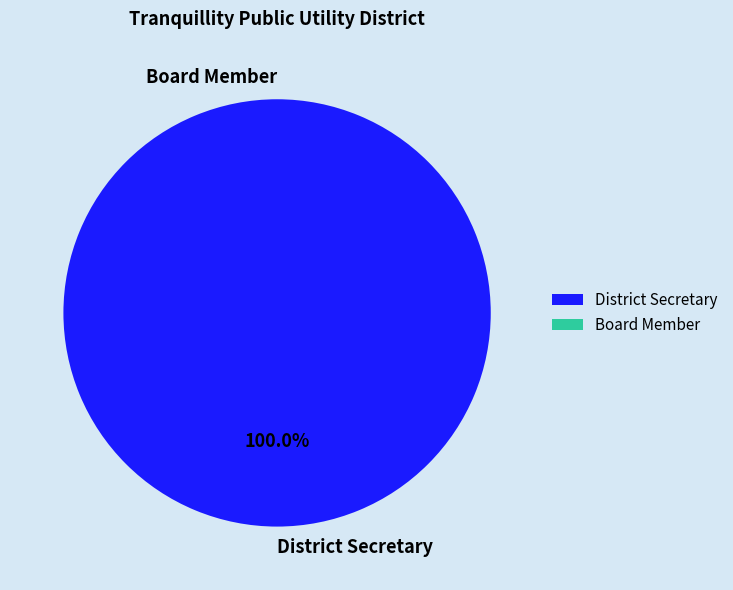

The Board Member slice represents 1% of the pie. True or false?

False